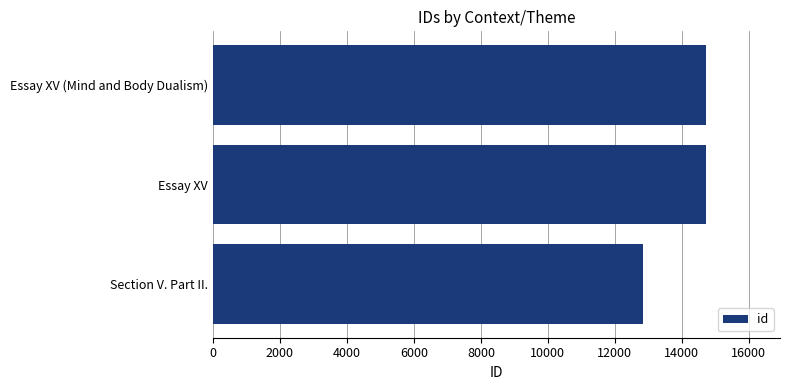

True or false: the data shows 14721 at Essay XV.

True